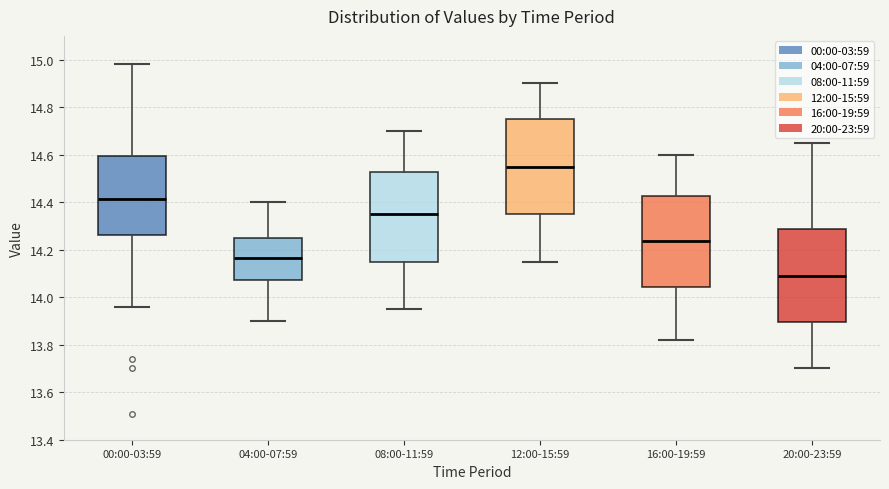

Which box's median line is the highest?

12:00-15:59